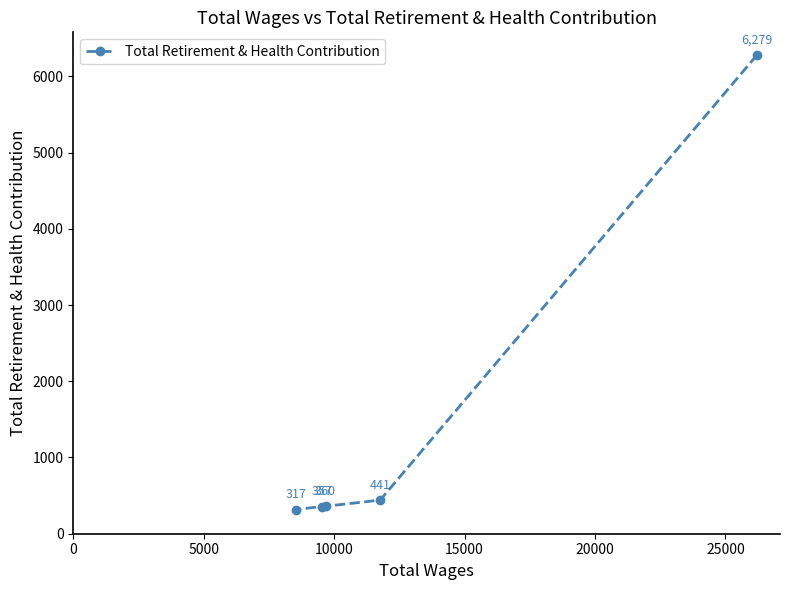

True or false: there are more than 2 points higher than both neighbors.

False